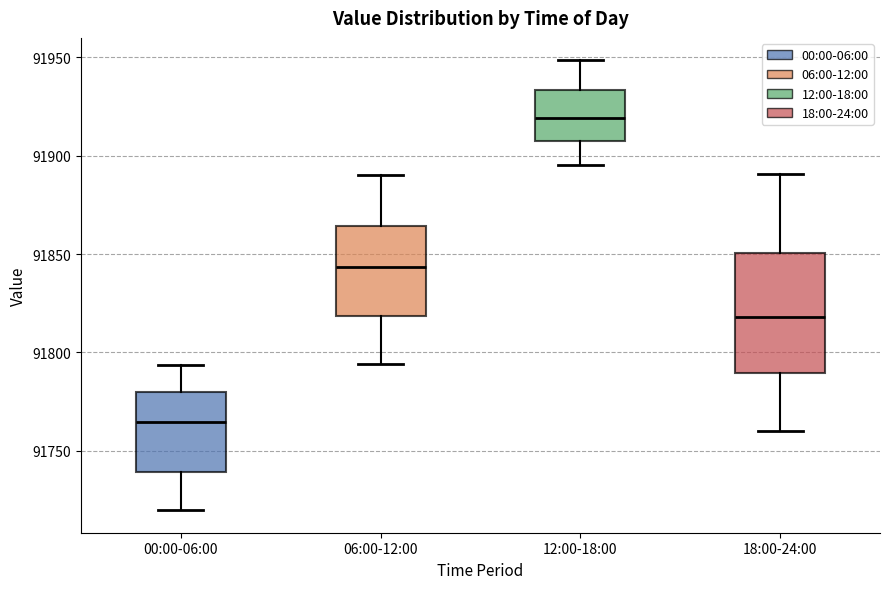

Where is the upper edge of the box for 18:00-24:00 on the y-axis? The values are not printed on the chart, so give them approximately, as read against the axis.

91850